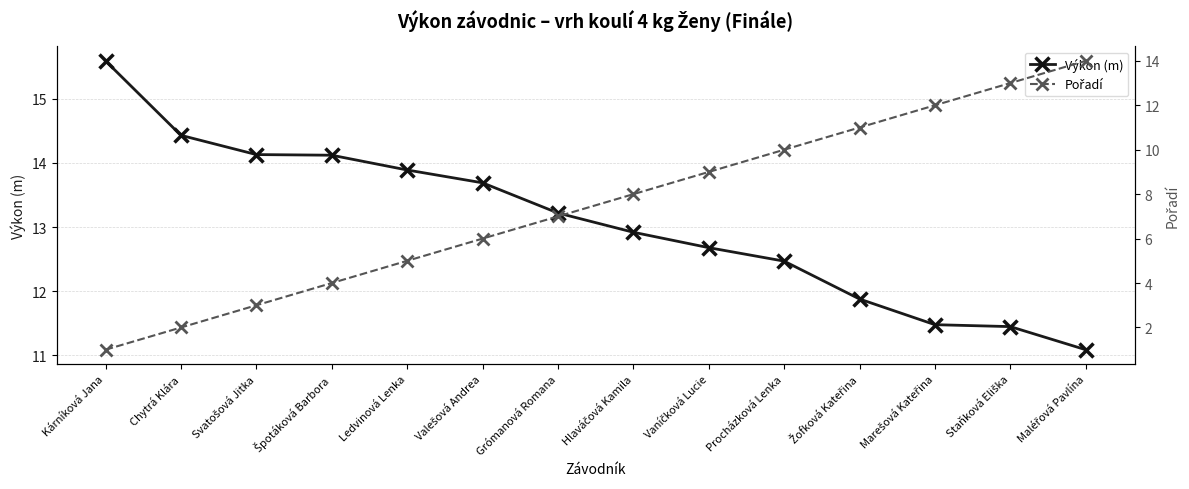

Between Maléřová Pavlína and Valešová Andrea, which is larger?

Valešová Andrea